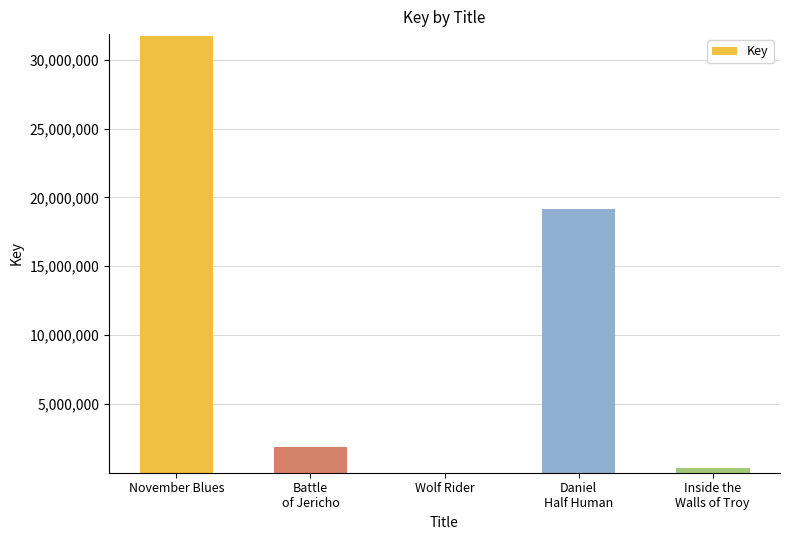

What is the difference between the values at November Blues and Battle
of Jericho?

29795386